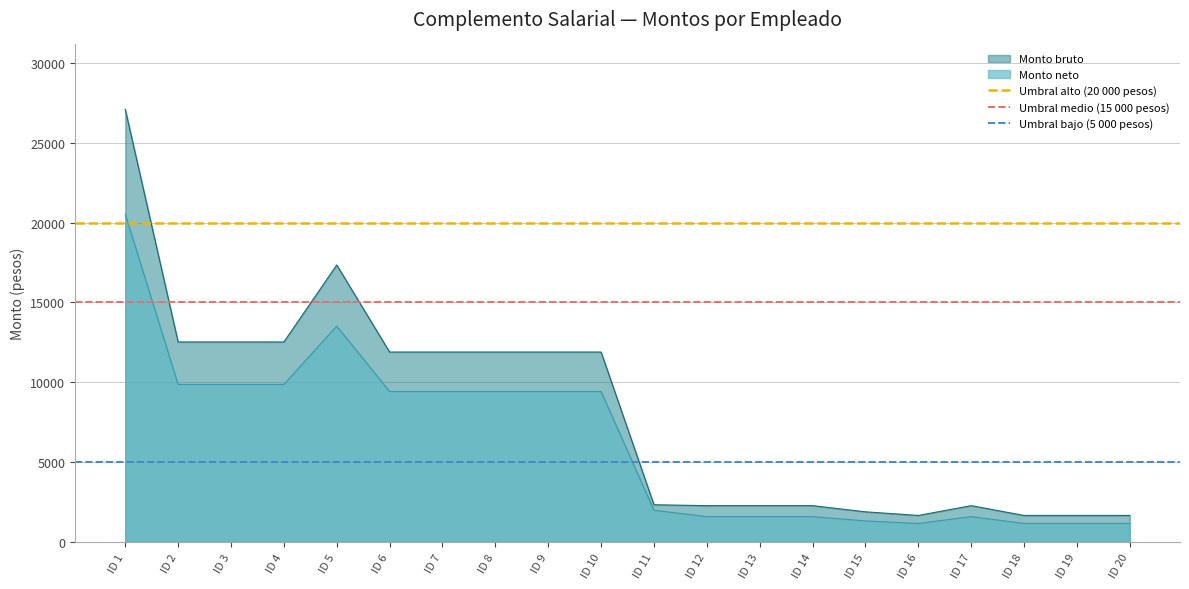

Is the value of Monto neto at ID 3 greater than the value of Monto bruto at ID 20?

Yes